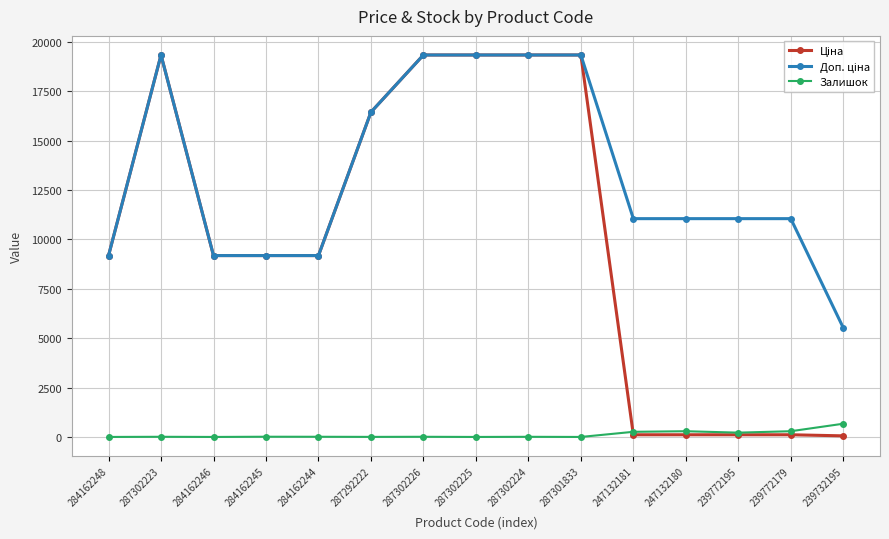

At how many categories does at least one series exceed 2953?

15